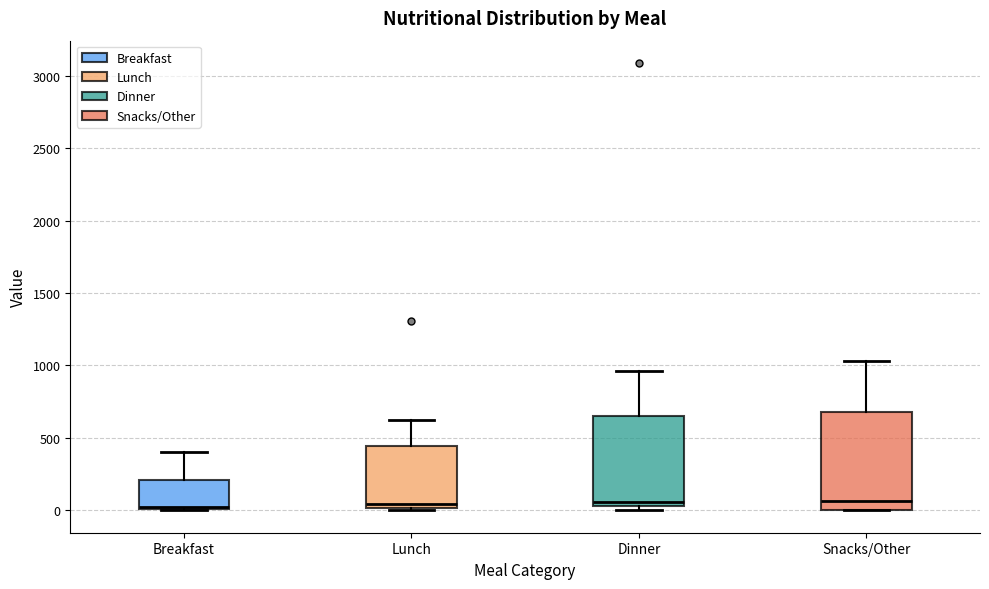

Reading left to right, transcribe this box plot: for each box, give where its median line is, the range the box spans, and where its two whiskers end, as read against the y-axis. The values are not printed on the chart, so give them approximately, as read against the axis.

Breakfast: median 0, box 0 to 200, whiskers 0 to 400
Lunch: median 50, box 0 to 450, whiskers 0 to 600
Dinner: median 50 (just above the box's lower edge), box 50 to 650, whiskers 0 to 950
Snacks/Other: median 50, box 0 to 700, whiskers 0 to 1050